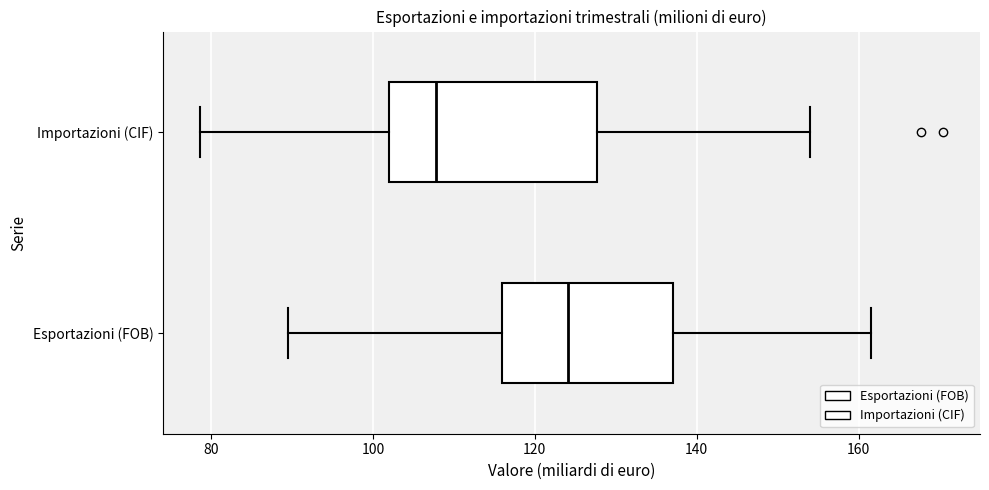

Reading bottom to top, transcribe this box plot: for each box, give where its median line is, the range the box spans, and where its two whiskers end, as read against the x-axis. The values are not printed on the chart, so give them approximately, as read against the axis.

Esportazioni (FOB): median 124, box 116 to 138, whiskers 90 to 162
Importazioni (CIF): median 108, box 102 to 128, whiskers 78 to 154